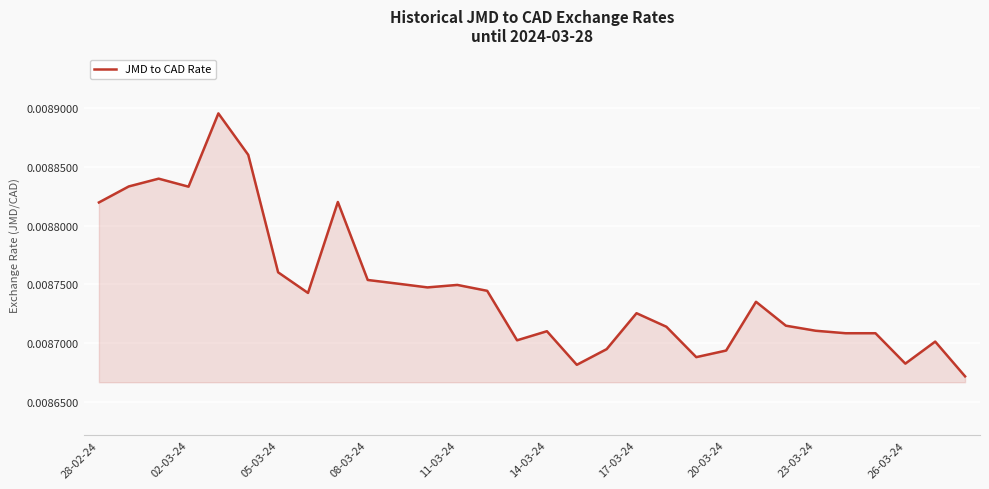

Is this an area chart (filled region under the line)?

Yes